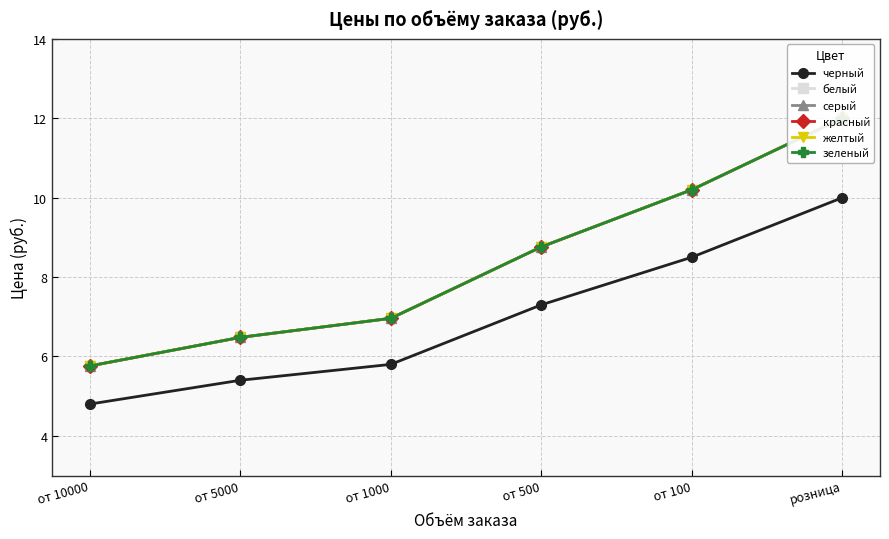

Which category has the lowest value in the белый series?

от 10000